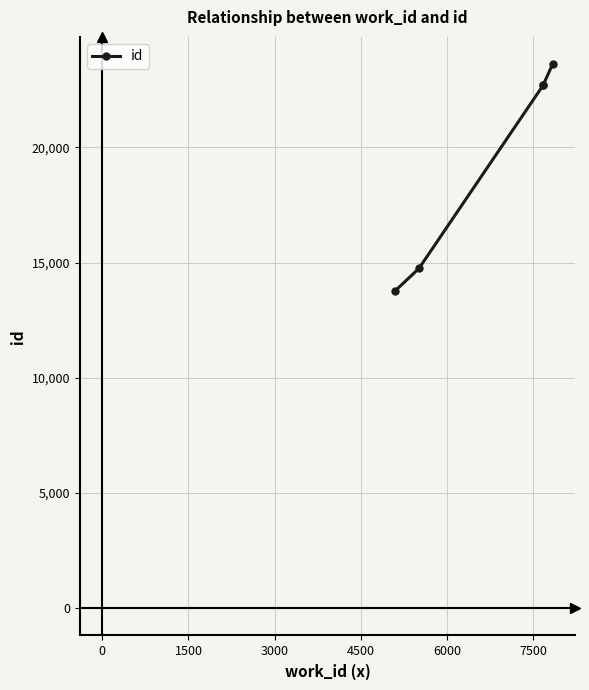

How many data points are above 22688?

2